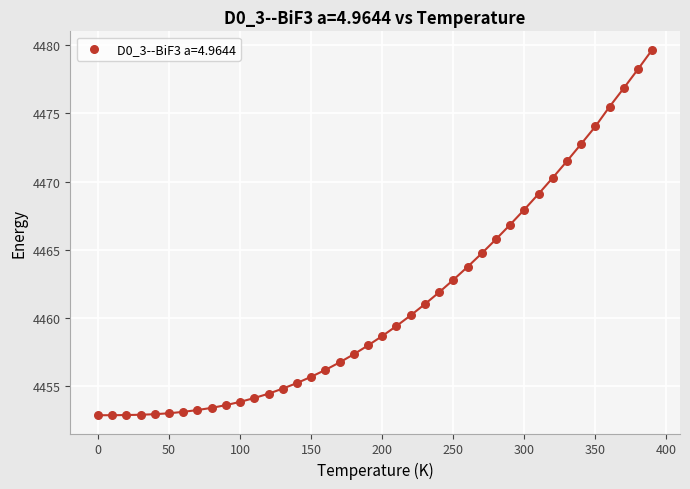

What is the range of Y values (max minus min)?

26.8